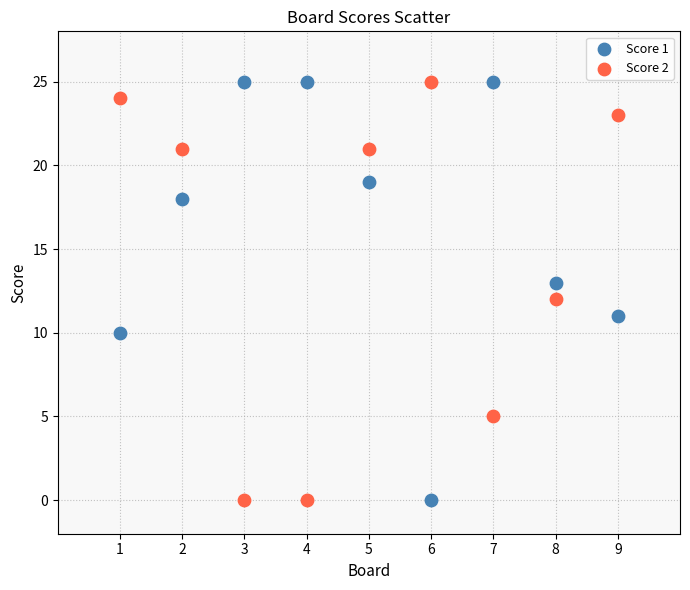

What is the X range (max minus min) for the scatter plot?

8